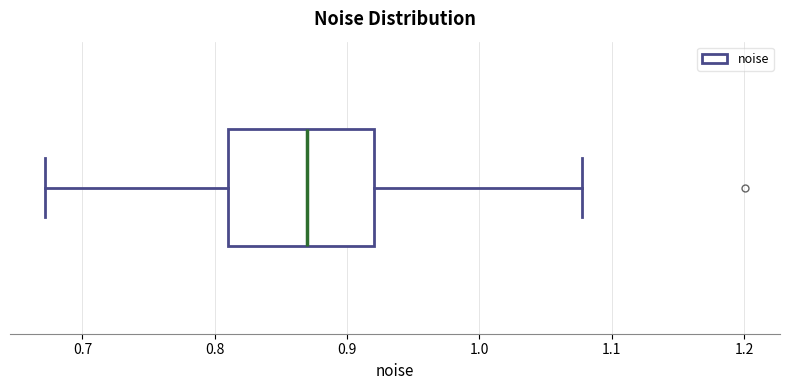

Read this box plot against the x-axis: the position of the median line, the range covered by the box, and the ends of both whiskers. The values are not printed on the chart, so give them approximately, as read against the axis.

median 0.87, box 0.81 to 0.92, whiskers 0.67 to 1.08